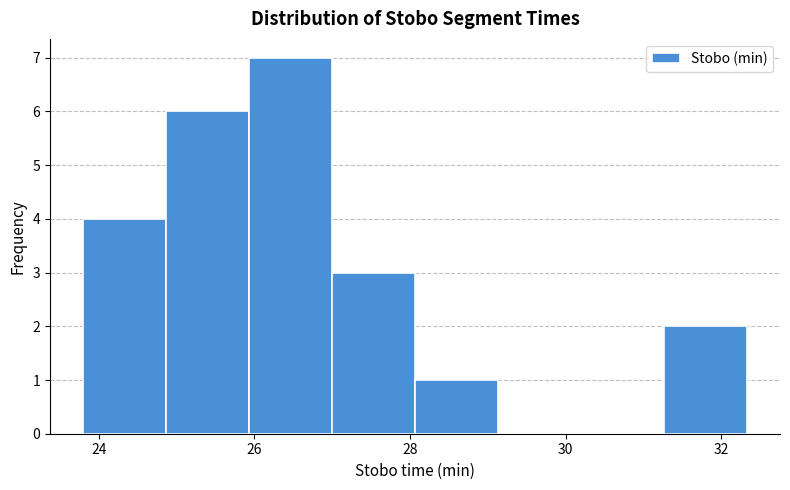

Which range on the x-axis has the tallest bar?

26.0 to 27.0